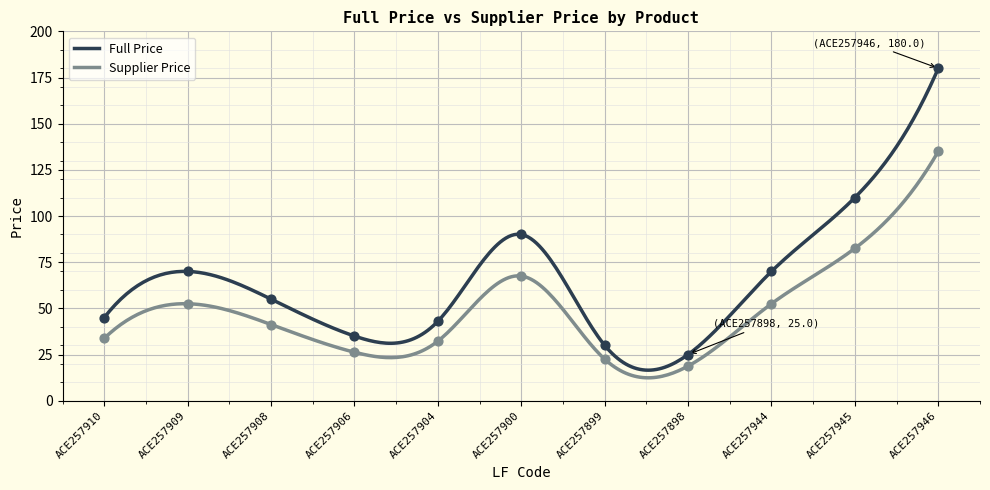

Which series reaches the maximum Y coordinate?

Full Price